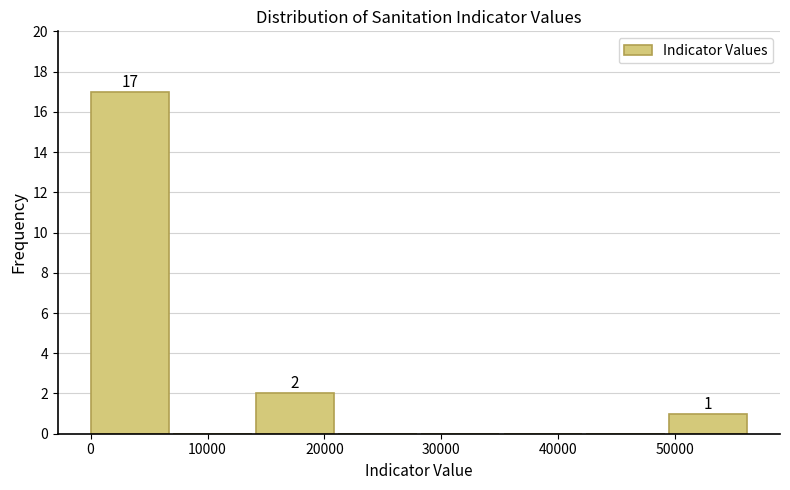

Over which range of the x-axis is the bar tallest?

0 to 7000